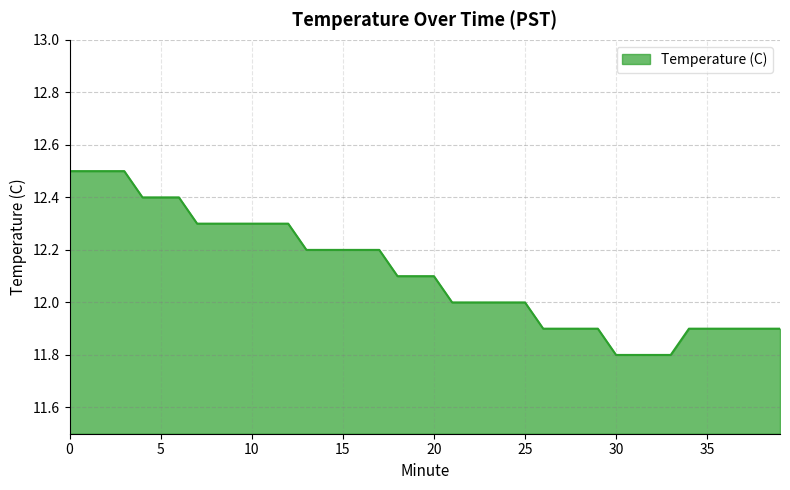

What is the average value?

12.1